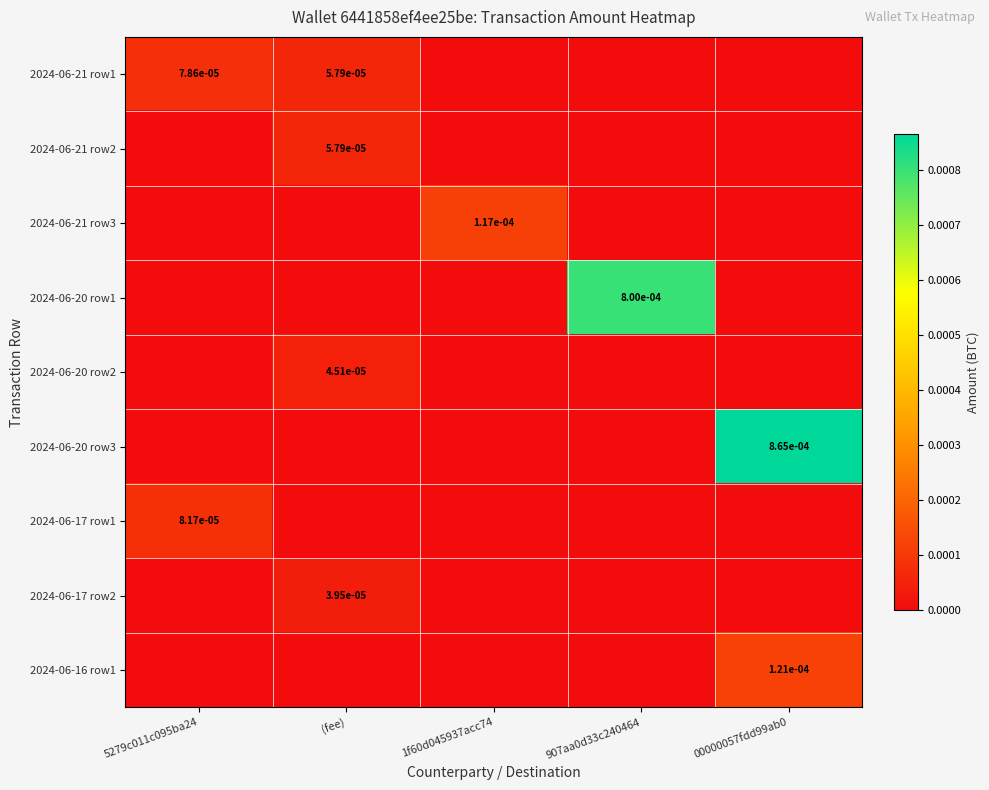

Which category has the lowest value in the 2024-06-17 row1 series?

(fee)